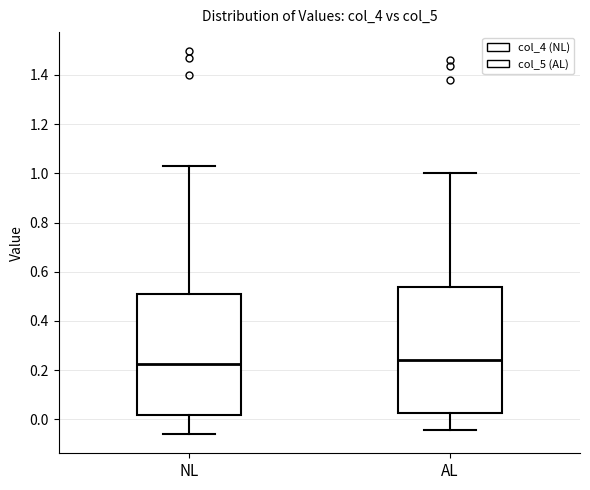

Reading left to right, transcribe this box plot: for each box, give where its median line is, the range the box spans, and where its two whiskers end, as read against the y-axis. The values are not printed on the chart, so give them approximately, as read against the axis.

NL: median 0.22, box 0.02 to 0.52, whiskers -0.06 to 1.02
AL: median 0.24, box 0.02 to 0.54, whiskers -0.04 to 1.00